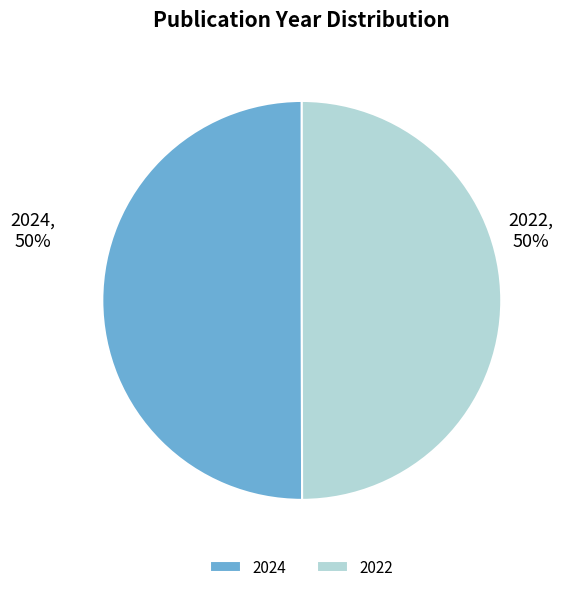

True or false: 2024 accounts for 50% of the total.

True